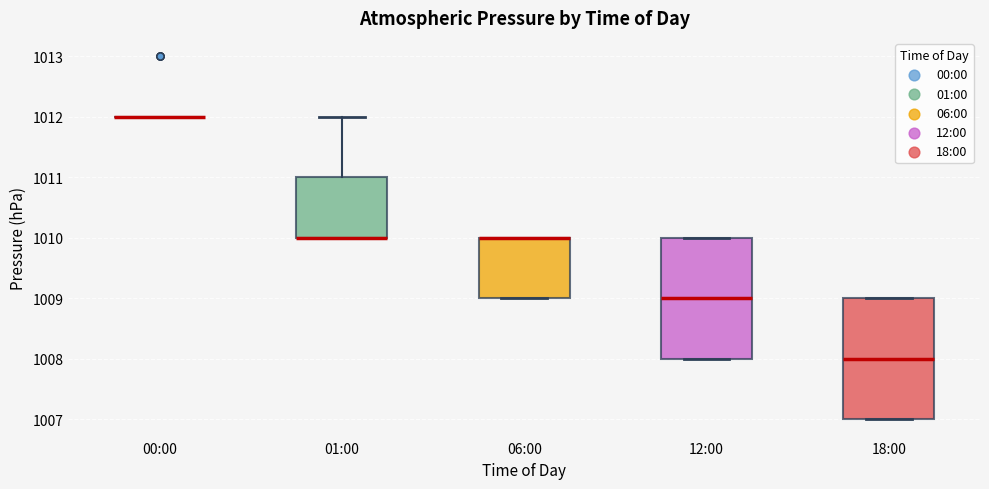

Reading left to right, read every box against the y-axis: the position of its median line, the range the box covers, and the ends of its whiskers. The values are not printed on the chart, so give them approximately, as read against the axis.

00:00: box collapsed to a line at 1012, whiskers 1012 to 1012
01:00: median 1010 (drawn on the box's lower edge), box 1010 to 1011, whiskers 1010 to 1012
06:00: median 1010 (drawn on the box's upper edge), box 1009 to 1010, whiskers 1009 to 1010
12:00: median 1009, box 1008 to 1010, whiskers 1008 to 1010
18:00: median 1008, box 1007 to 1009, whiskers 1007 to 1009